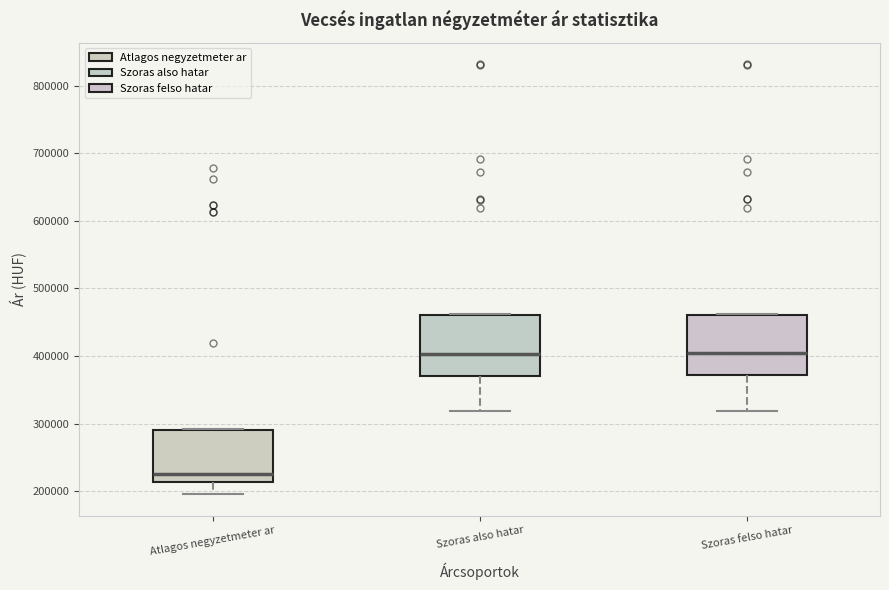

Which box has the lowest median line?

Atlagos negyzetmeter ar